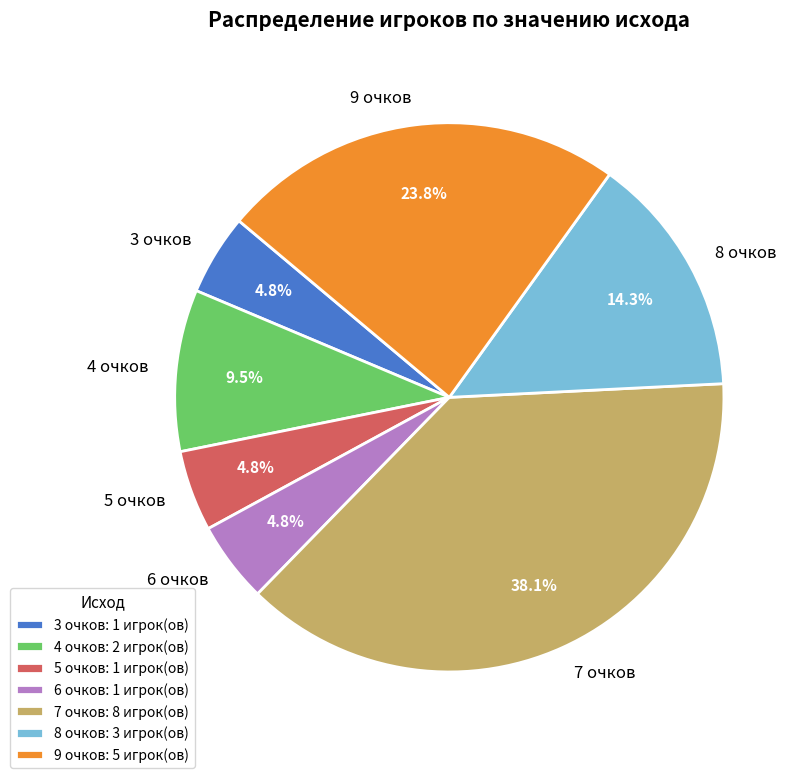

Which has a higher value, 4 очков or 6 очков?

4 очков